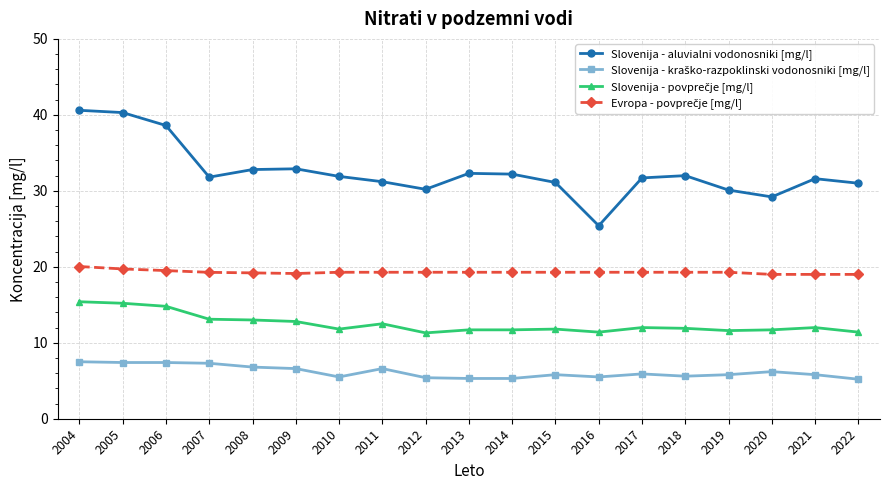

At how many categories does at least one series exceed 21?

19